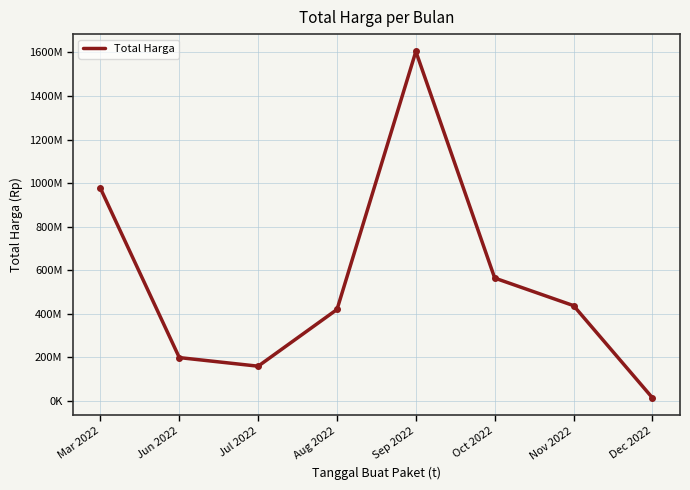

Does the chart display data point markers on the line(s)?

No